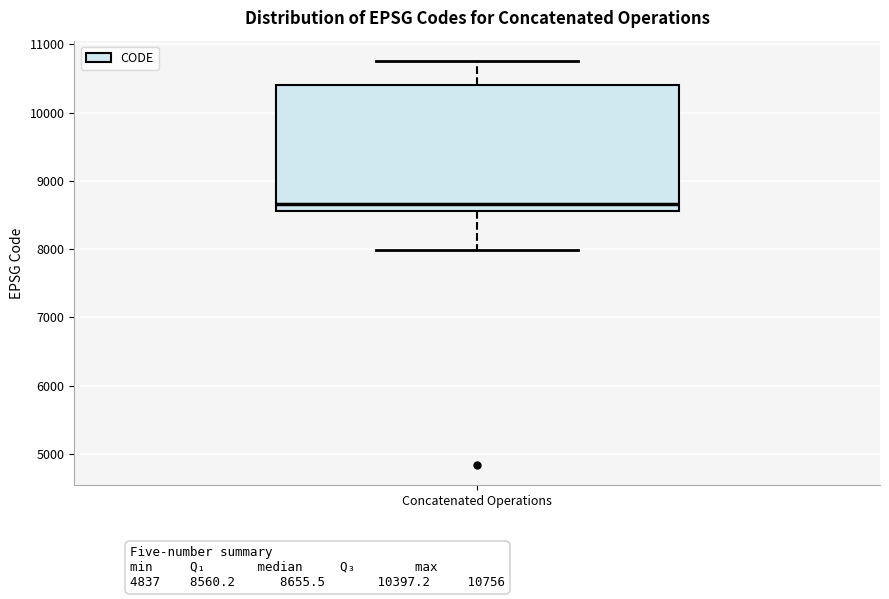

Transcribe this box plot: give where the median line is, the range the box spans, and where the two whiskers end, as read against the y-axis. The values are not printed on the chart, so give them approximately, as read against the axis.

median 8700, box 8600 to 10400, whiskers 8000 to 10800